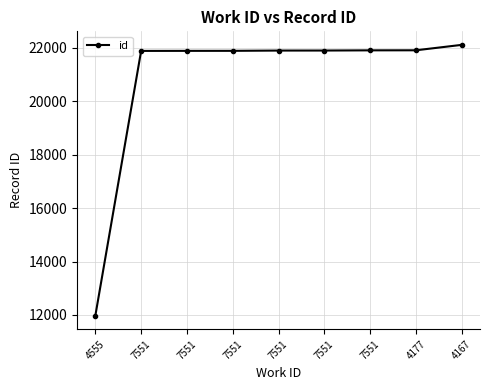

How many data points are less than 21902?

4